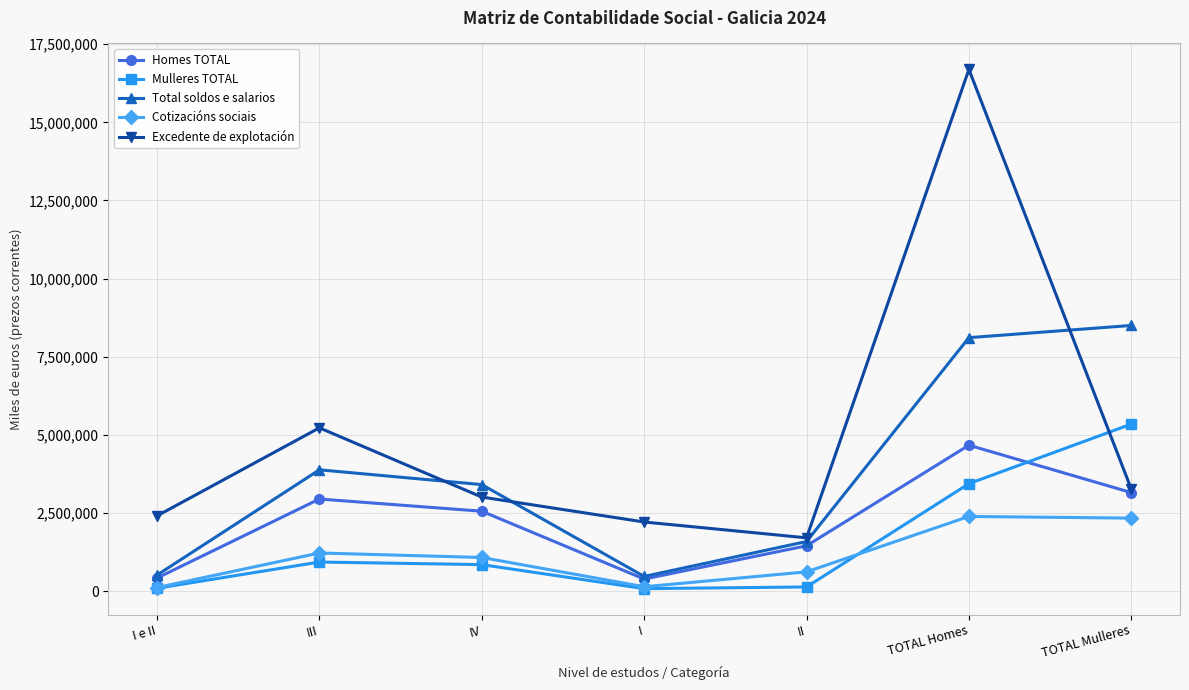

What is the difference between the Excedente de explotación values at I and II?

506412